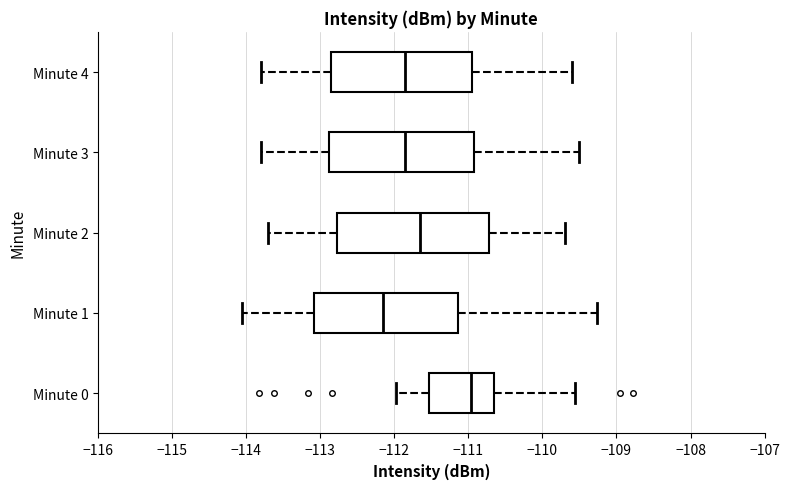

Reading bottom to top, transcribe this box plot: for each box, give where its median line is, the range the box spans, and where its two whiskers end, as read against the x-axis. The values are not printed on the chart, so give them approximately, as read against the axis.

Minute 0: median -111.0, box -111.5 to -110.7, whiskers -112.0 to -109.6
Minute 1: median -112.1, box -113.1 to -111.1, whiskers -114.1 to -109.3
Minute 2: median -111.6, box -112.8 to -110.7, whiskers -113.7 to -109.7
Minute 3: median -111.8, box -112.9 to -110.9, whiskers -113.8 to -109.5
Minute 4: median -111.8, box -112.8 to -110.9, whiskers -113.8 to -109.6